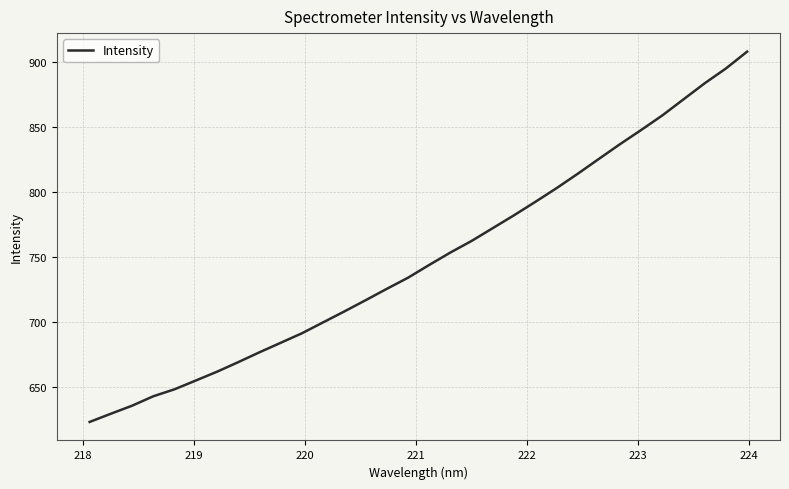

What is the maximum value shown in the chart?

908.3